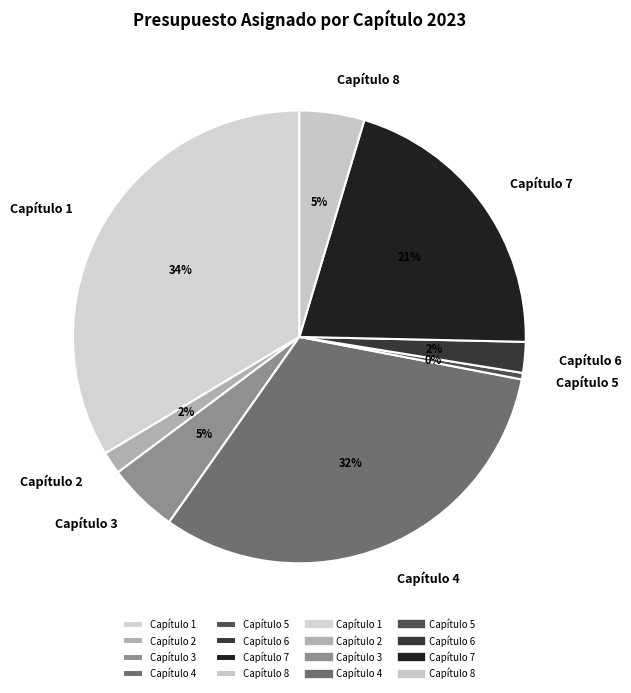

How many segments does this pie chart have?

8